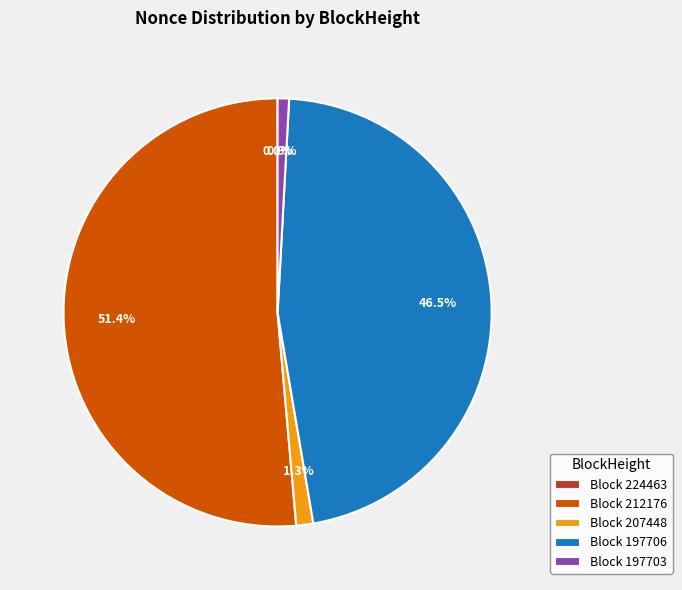

To the nearest percent, what is the combined percentage of 207448 and 197706?

48%